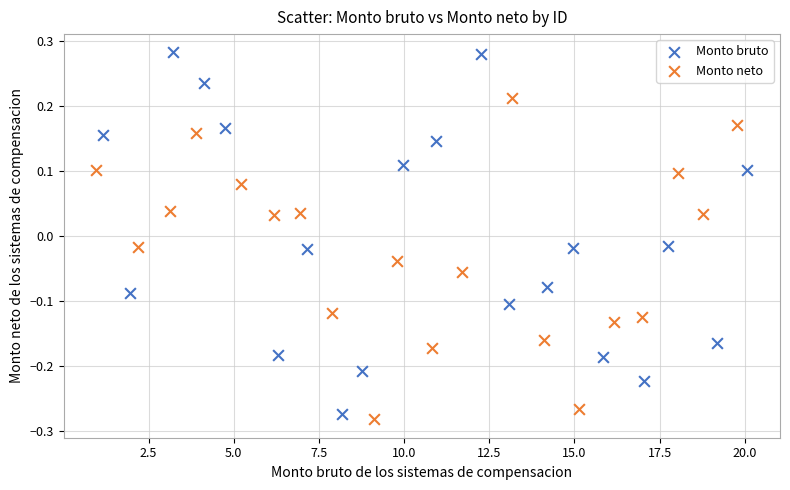

Which series contains the highest Y value?

Monto bruto